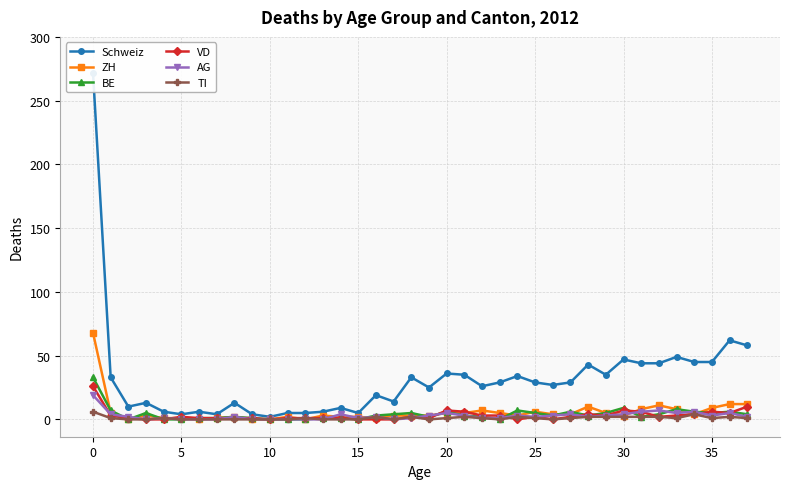

True or false: ZH has more than 1 points higher than both neighbors.

True